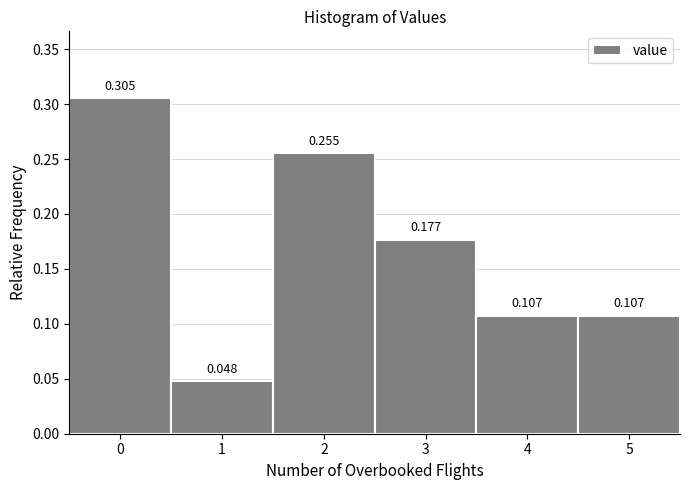

How tall is the bar that spans -0.5 to 0.5 on the x-axis?

0.305